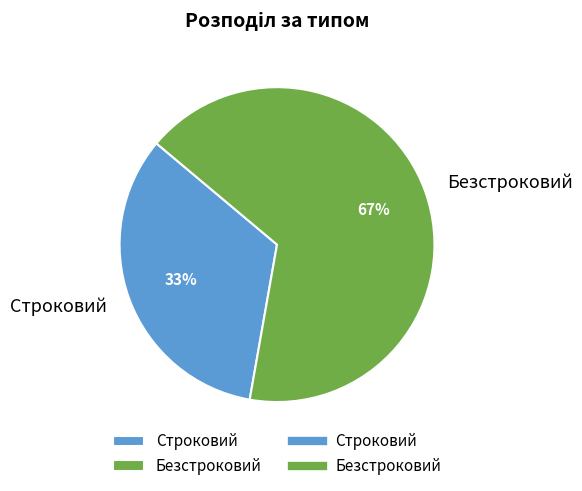

True or false: Безстроковий accounts for 74% of the total.

False